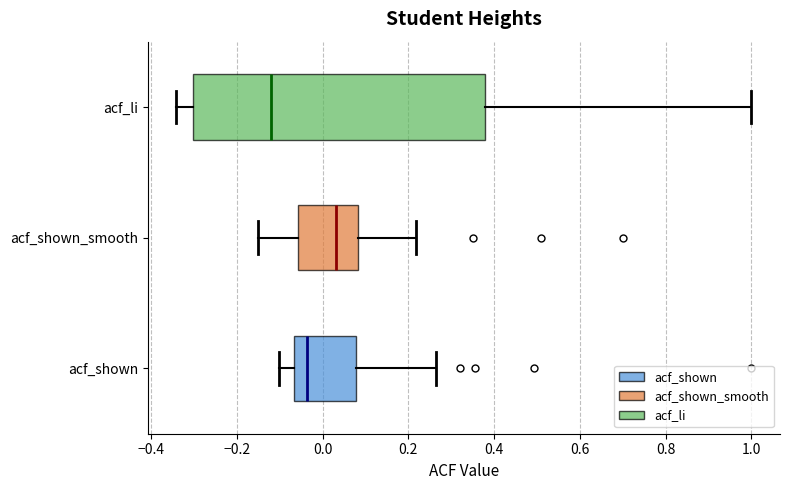

Which box has the furthest to the right median line?

acf_shown_smooth